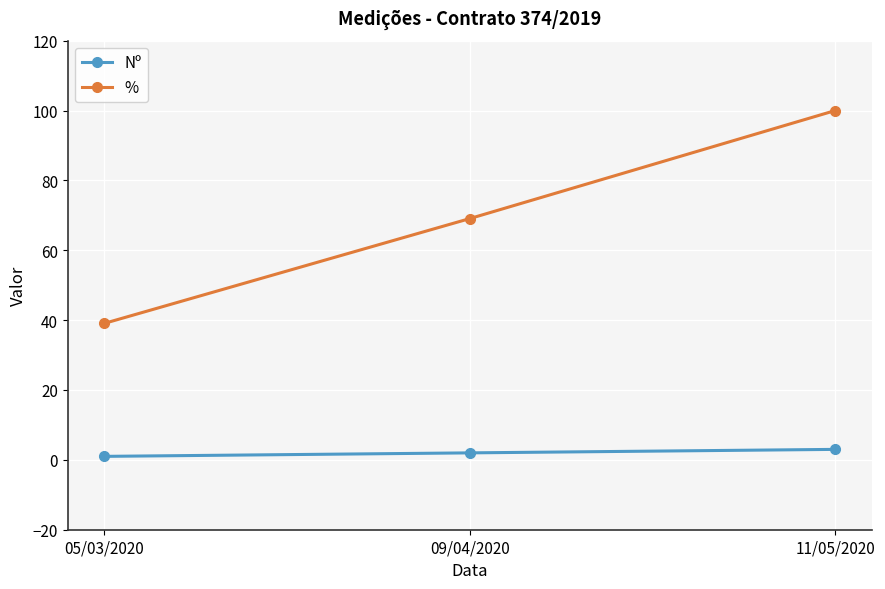

What is the greatest value displayed?

100.0